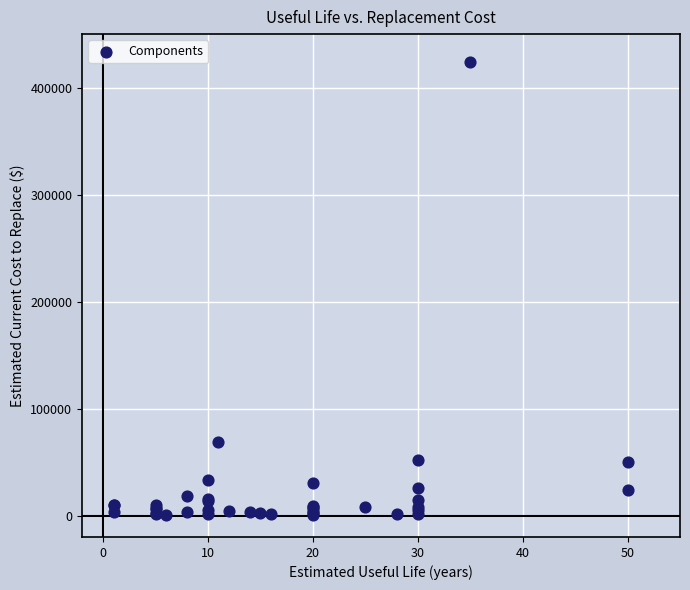

What Y value in the scatter plot is closest to 212223?

68552